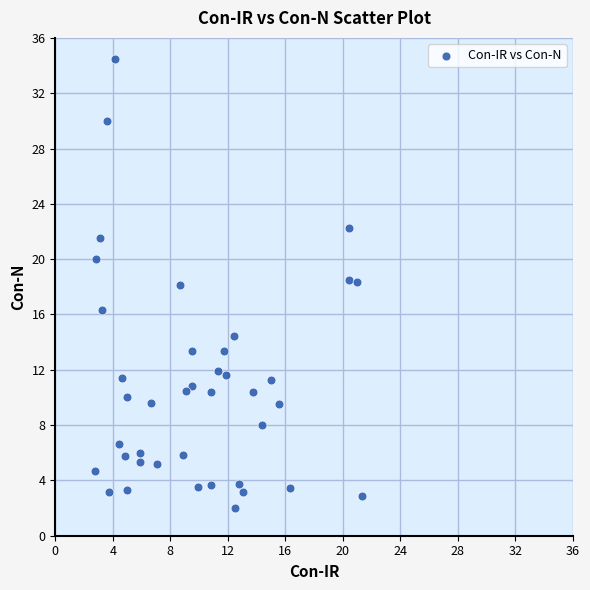

What is the range of X values (max minus min)?

18.6